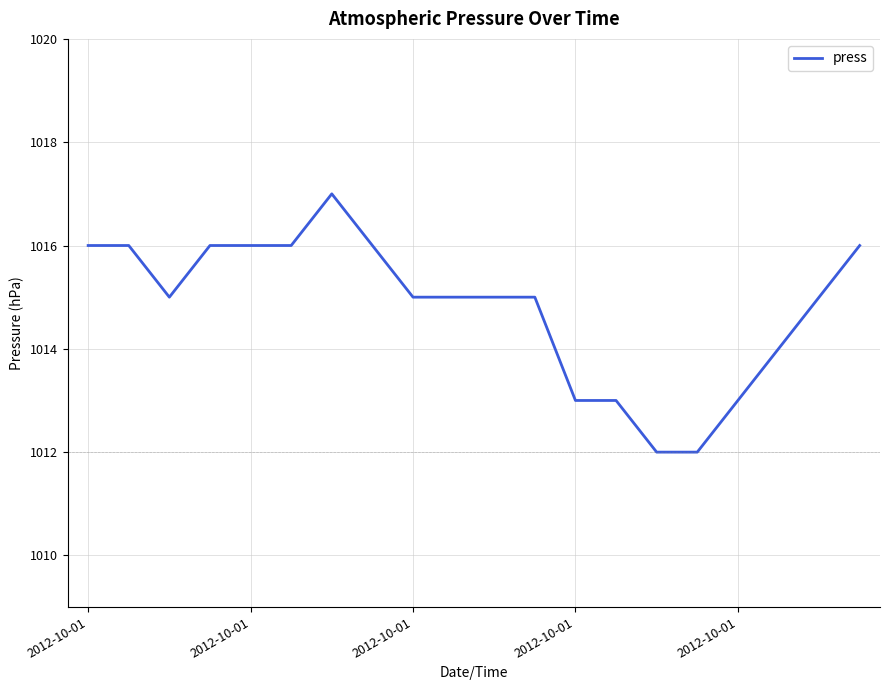

What is the difference between the maximum and minimum values?

5